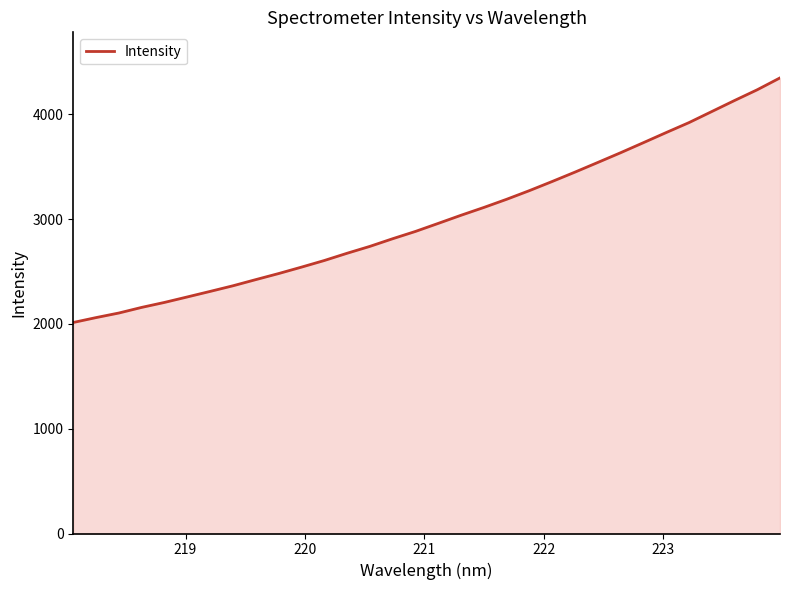

What is the smallest value displayed?

2014.0